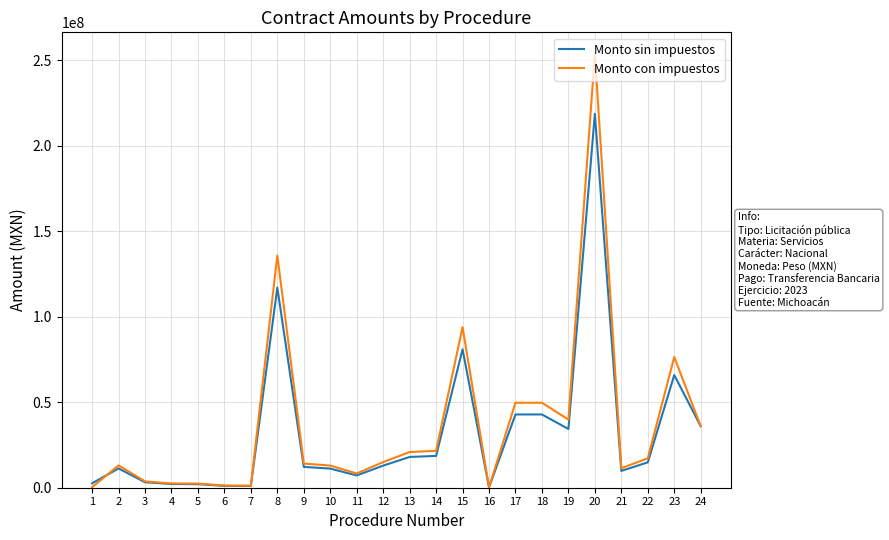

At which category is the sum across all series the highest?

20